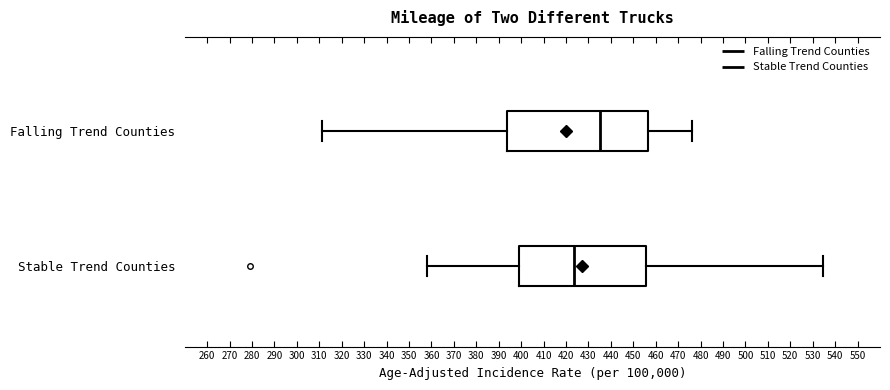

Which box's median line is the furthest to the left?

Stable Trend Counties